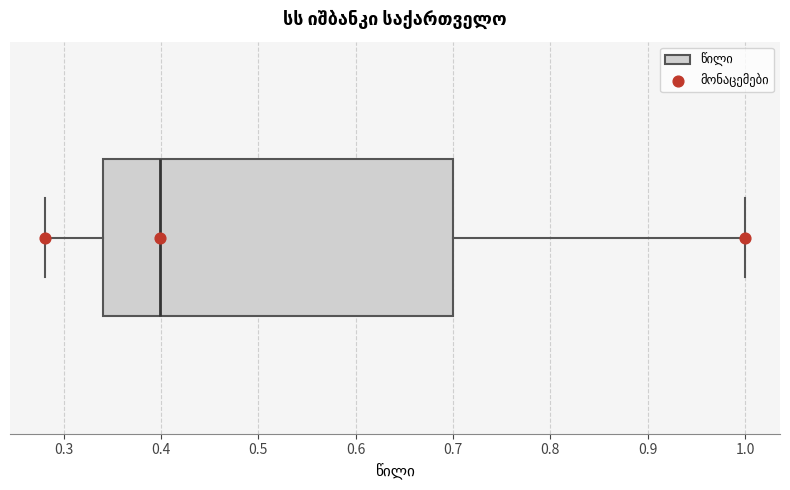

Transcribe this box plot: give where the median line is, the range the box spans, and where the two whiskers end, as read against the x-axis. The values are not printed on the chart, so give them approximately, as read against the axis.

median 0.40, box 0.34 to 0.70, whiskers 0.28 to 1.00